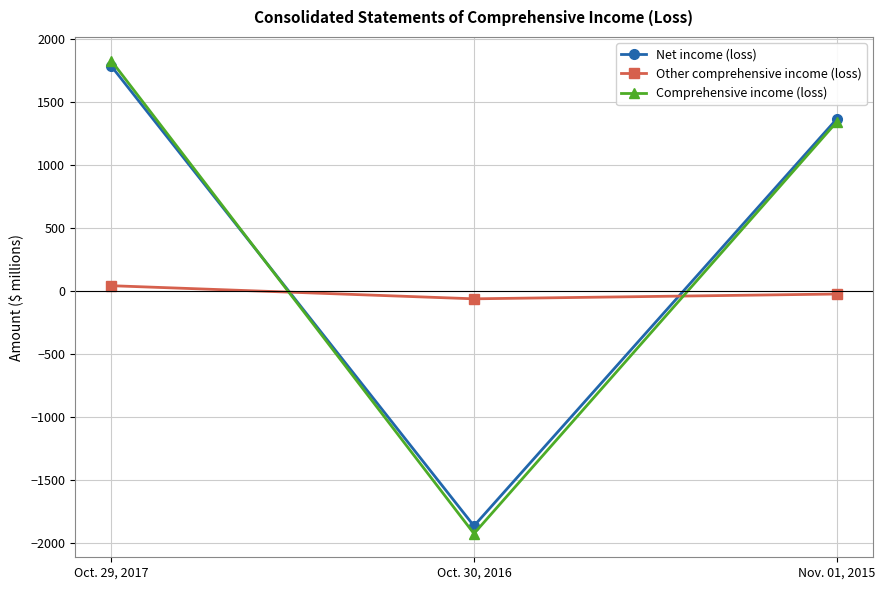

How many series are shown in this chart?

3